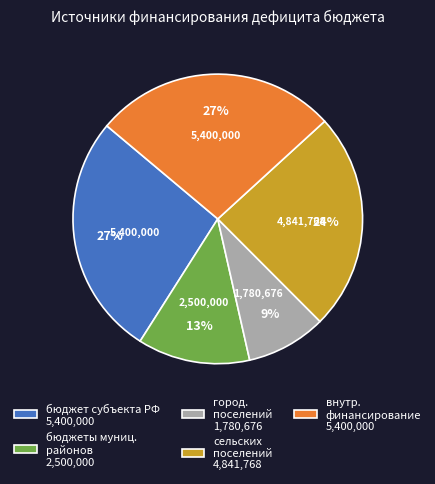

To the nearest percent, what is the difference between the largest and smallest slice percentages?

18%